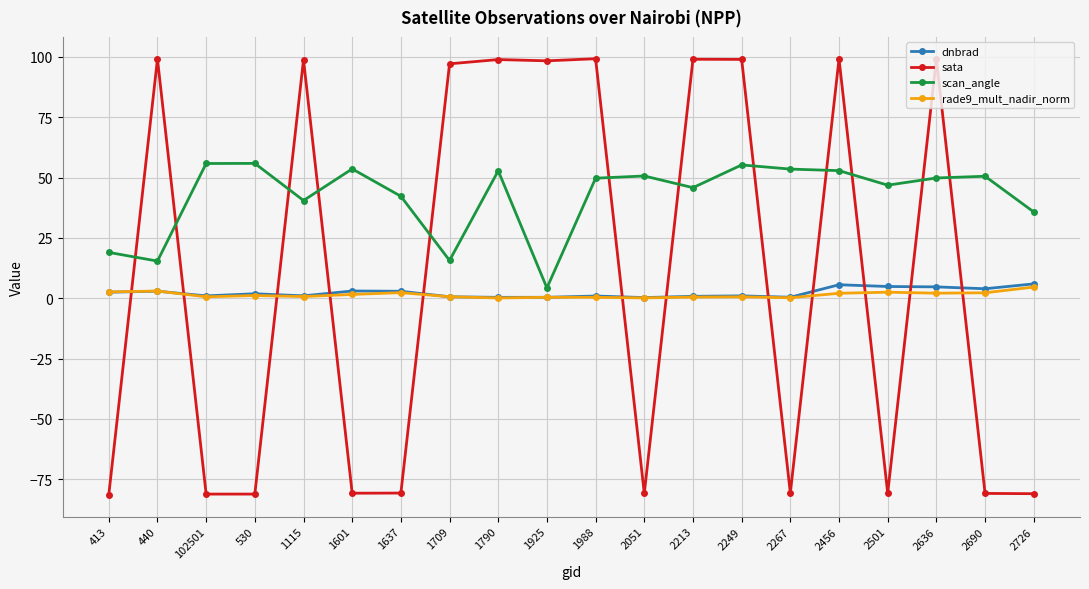

True or false: scan_angle has more than 2 points higher than both neighbors.

True